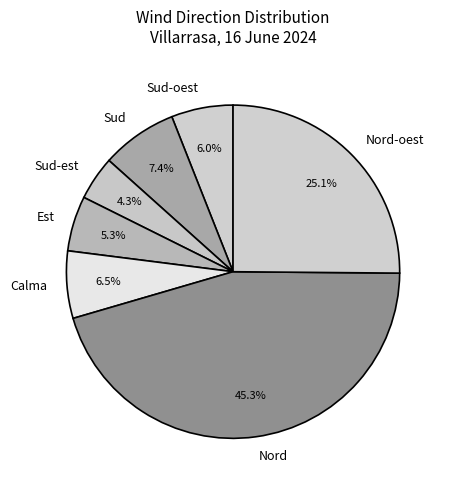

Between Sud-est and Nord-oest, which is larger?

Nord-oest